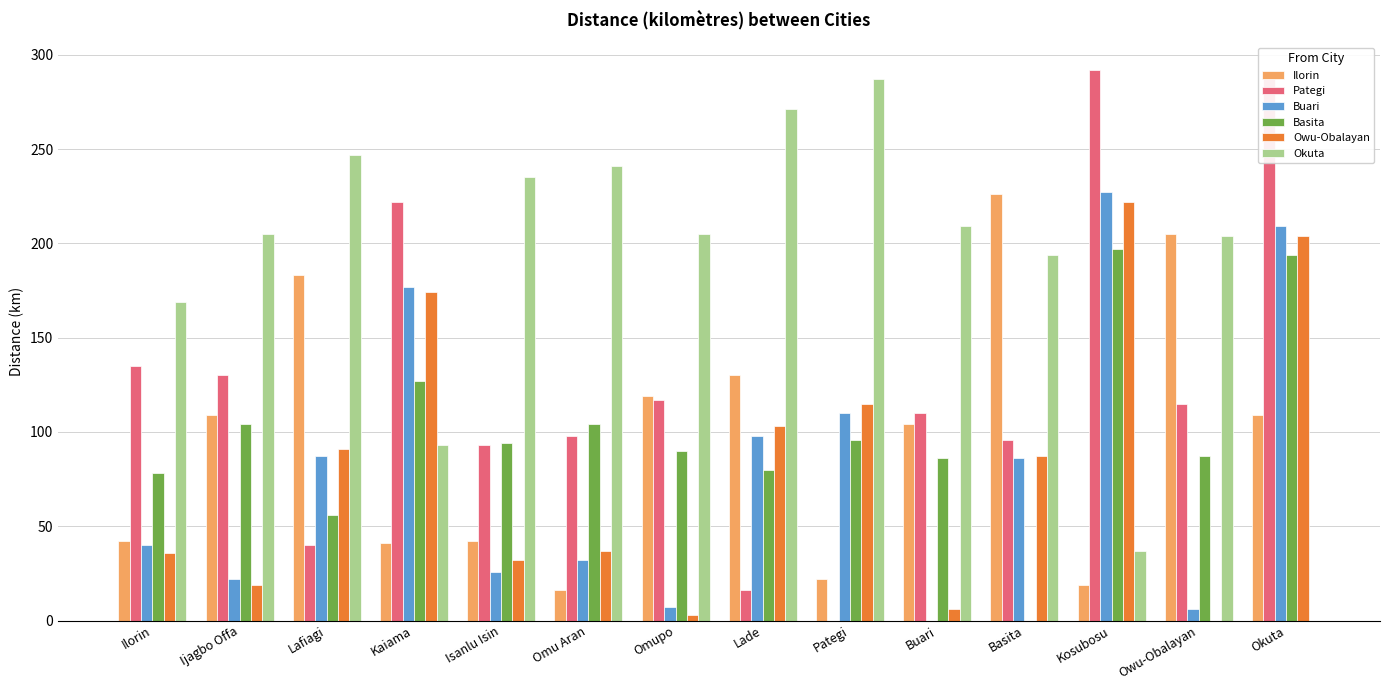

What is the sum of the Pategi values at Isanlu Isin and Ijagbo Offa?

223